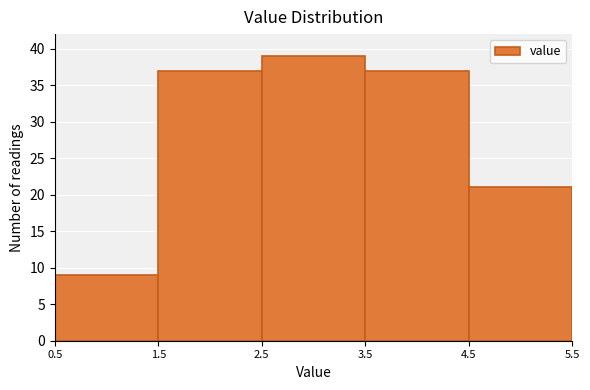

Reading left to right, transcribe this chart: for each bar, give the range it covers on the x-axis and its height. The values are not printed on the chart, so give them approximately, as read against the axis.

0.5 to 1.5: 9
1.5 to 2.5: 37
2.5 to 3.5: 39
3.5 to 4.5: 37
4.5 to 5.5: 21